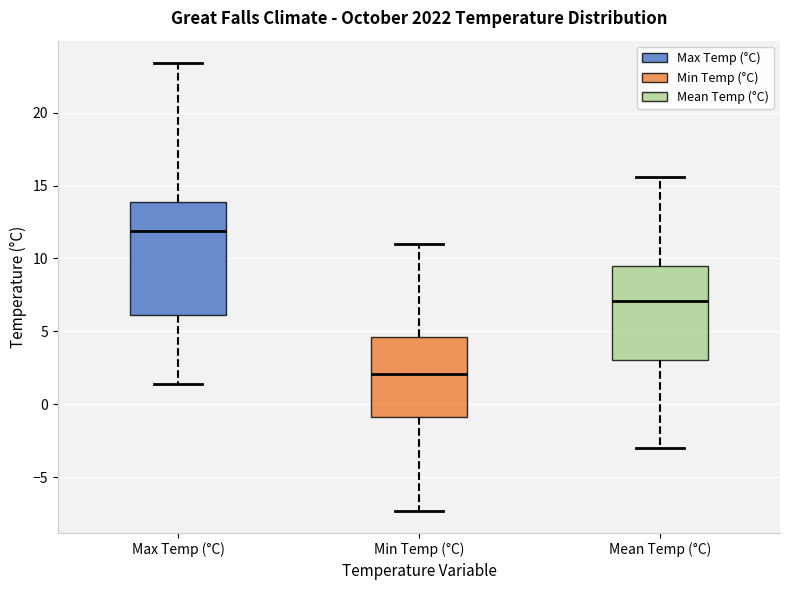

Reading left to right, transcribe this box plot: for each box, give where its median line is, the range the box spans, and where its two whiskers end, as read against the y-axis. The values are not printed on the chart, so give them approximately, as read against the axis.

Max Temp (°C): median 12.0, box 6.0 to 14.0, whiskers 1.5 to 23.5
Min Temp (°C): median 2.0, box -1.0 to 4.5, whiskers -7.5 to 11.0
Mean Temp (°C): median 7.0, box 3.0 to 9.5, whiskers -3.0 to 15.5